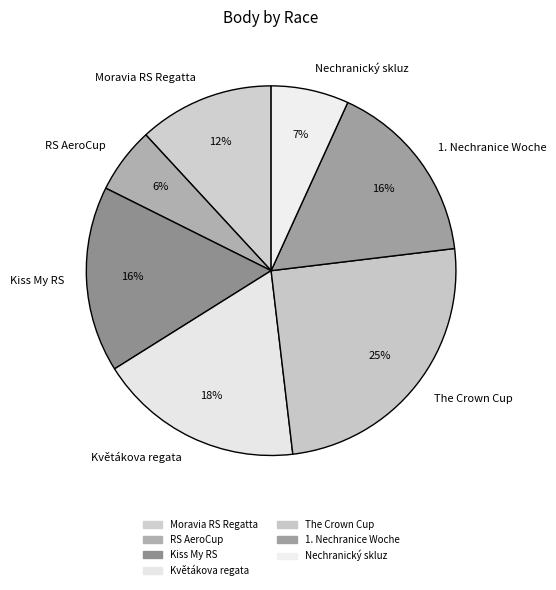

Is there a majority slice in this chart?

No